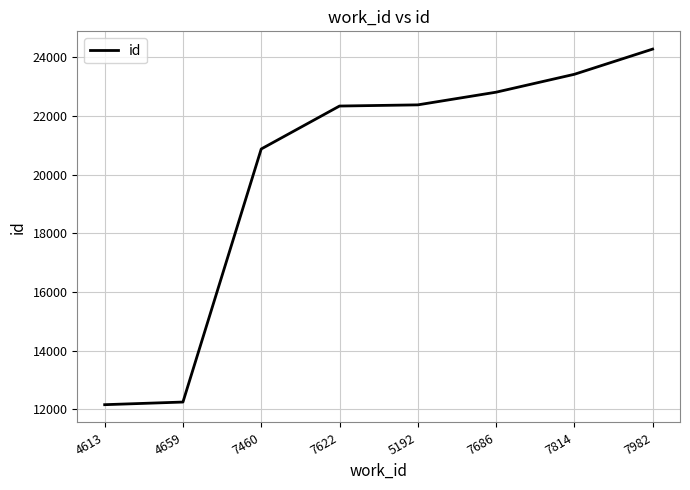

Read the value at 5192, to the nearest 10.

22380